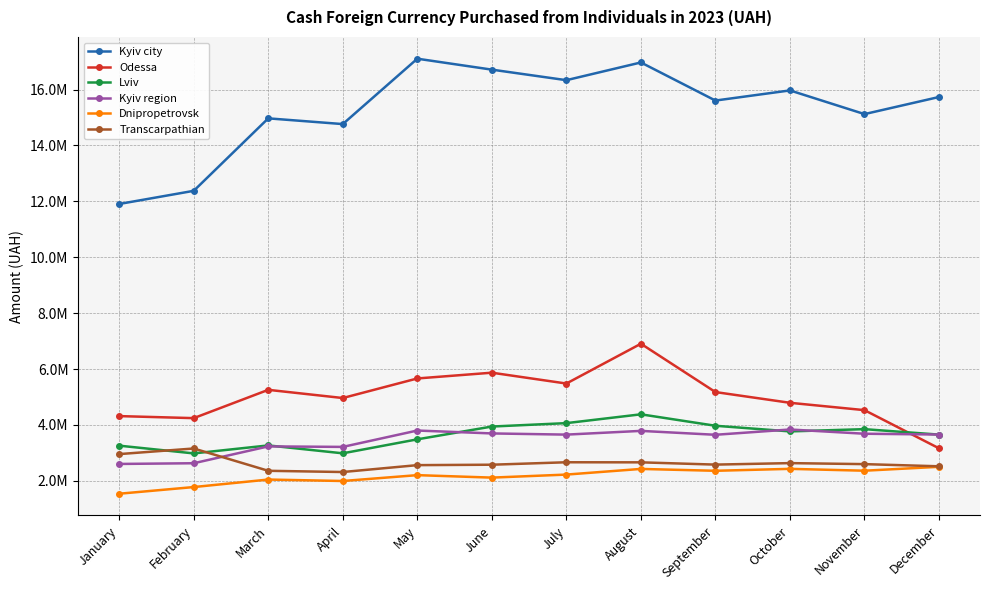

Which series has the largest total across all categories?

Kyiv city